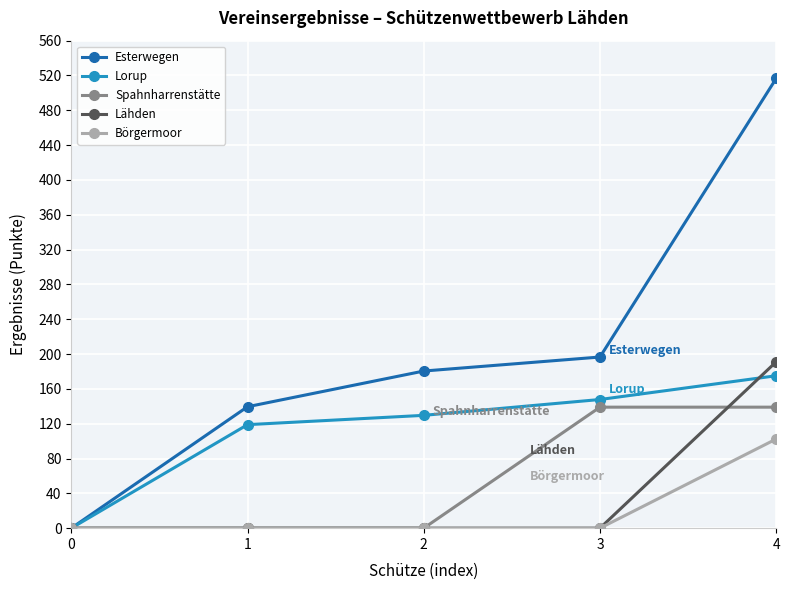

Reading right to left, list all the values displayed in this chart.

Esterwegen: 4=516.6	3=196.6	2=180.5	1=139.5	0=0.0
Lorup: 4=175.1	3=147.8	2=129.6	1=118.9	0=0.0
Spahnharrenstätte: 4=139.0	3=139.0	2=0.0	1=0.0	0=0.0
Lähden: 4=191.1	3=0.0	2=0.0	1=0.0	0=0.0
Börgermoor: 4=102.4	3=0.0	2=0.0	1=0.0	0=0.0